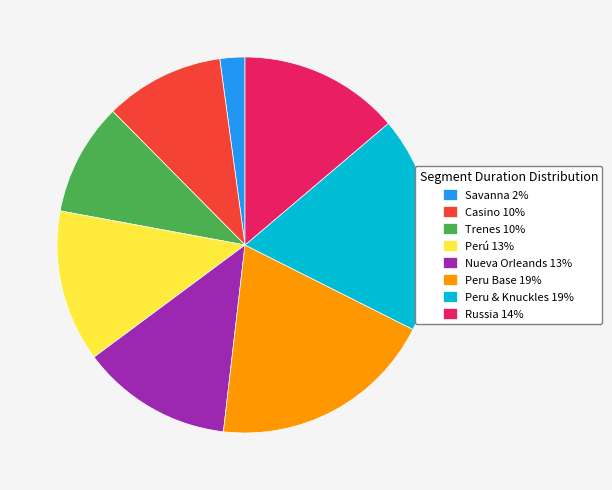

Which has a higher value, Peru & Knuckles 19% or Savanna 2%?

Peru & Knuckles 19%